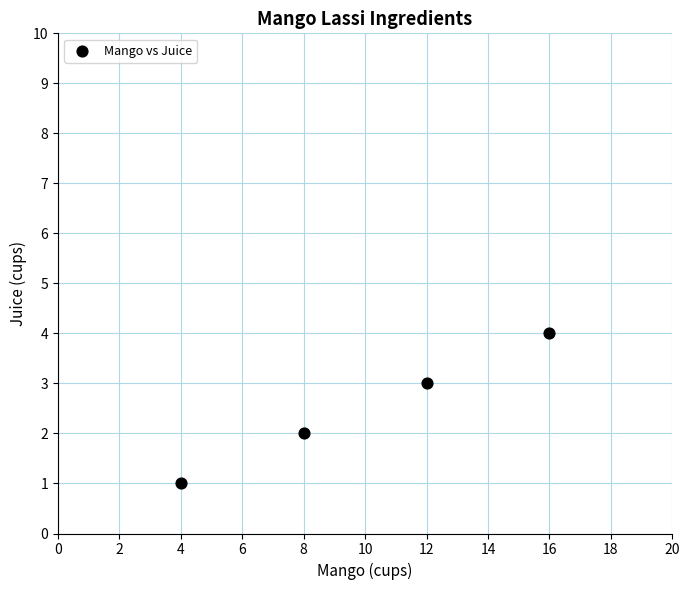

What is the range of Y values (max minus min)?

3